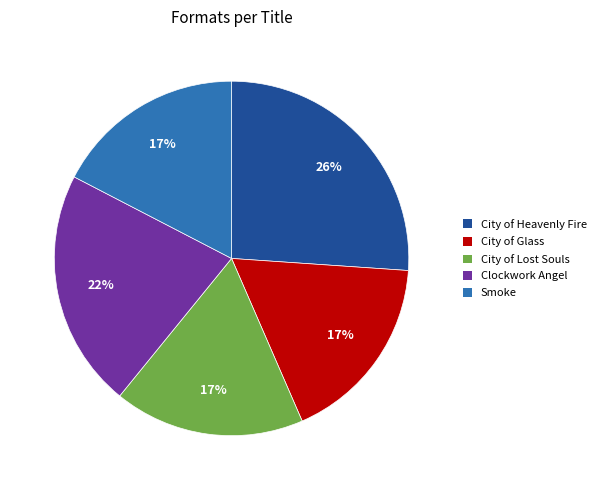

To the nearest percent, what is the difference between the largest and smallest slice percentages?

9%